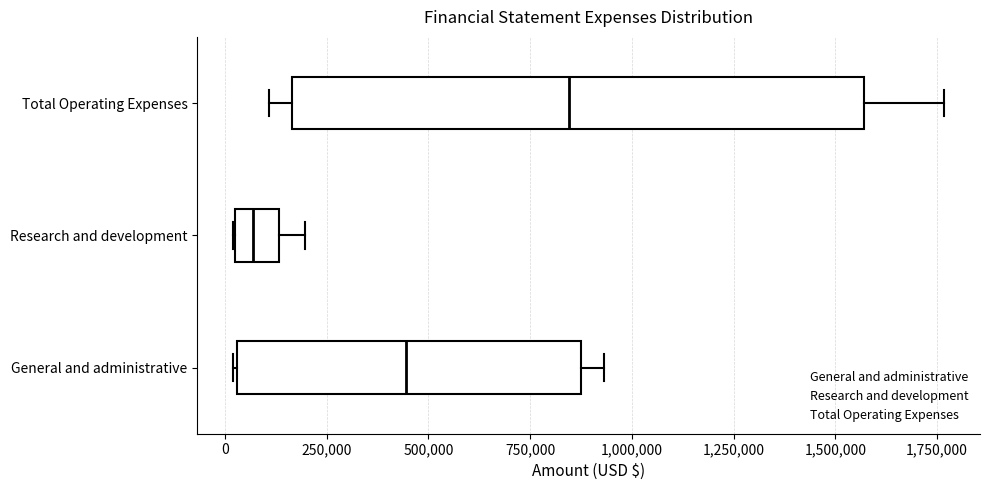

Reading bottom to top, transcribe this box plot: for each box, give where its median line is, the range the box spans, and where its two whiskers end, as read against the x-axis. The values are not printed on the chart, so give them approximately, as read against the axis.

General and administrative: median 450000, box 50000 to 900000, whiskers 0 to 950000
Research and development: median 50000, box 0 to 150000, whiskers 0 to 200000
Total Operating Expenses: median 850000, box 150000 to 1550000, whiskers 100000 to 1750000